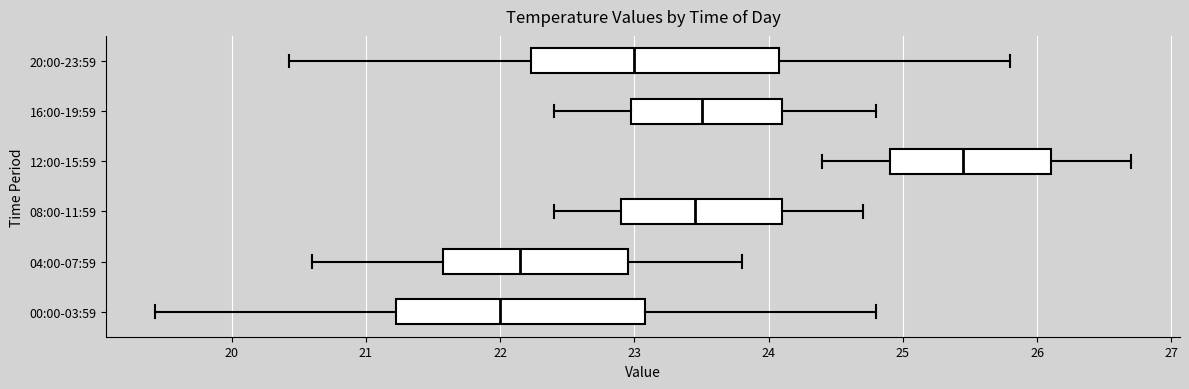

Reading bottom to top, transcribe this box plot: for each box, give where its median line is, the range the box spans, and where its two whiskers end, as read against the x-axis. The values are not printed on the chart, so give them approximately, as read against the axis.

00:00-03:59: median 22.0, box 21.2 to 23.1, whiskers 19.4 to 24.8
04:00-07:59: median 22.2, box 21.6 to 23.0, whiskers 20.6 to 23.8
08:00-11:59: median 23.5, box 22.9 to 24.1, whiskers 22.4 to 24.7
12:00-15:59: median 25.5, box 24.9 to 26.1, whiskers 24.4 to 26.7
16:00-19:59: median 23.5, box 23.0 to 24.1, whiskers 22.4 to 24.8
20:00-23:59: median 23.0, box 22.2 to 24.1, whiskers 20.4 to 25.8